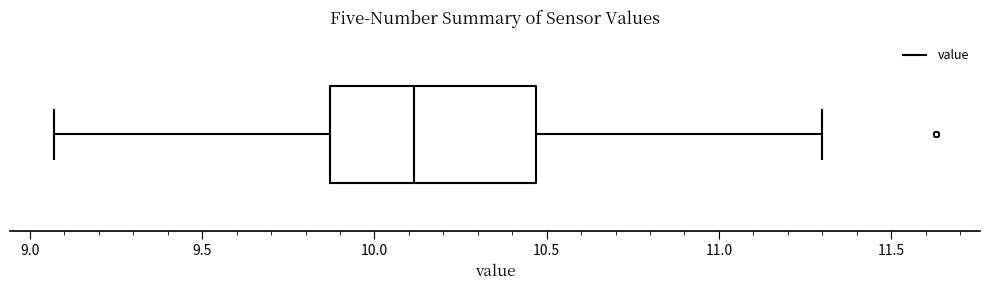

Read this box plot against the x-axis: the position of the median line, the range covered by the box, and the ends of both whiskers. The values are not printed on the chart, so give them approximately, as read against the axis.

median 10.10, box 9.85 to 10.45, whiskers 9.05 to 11.30